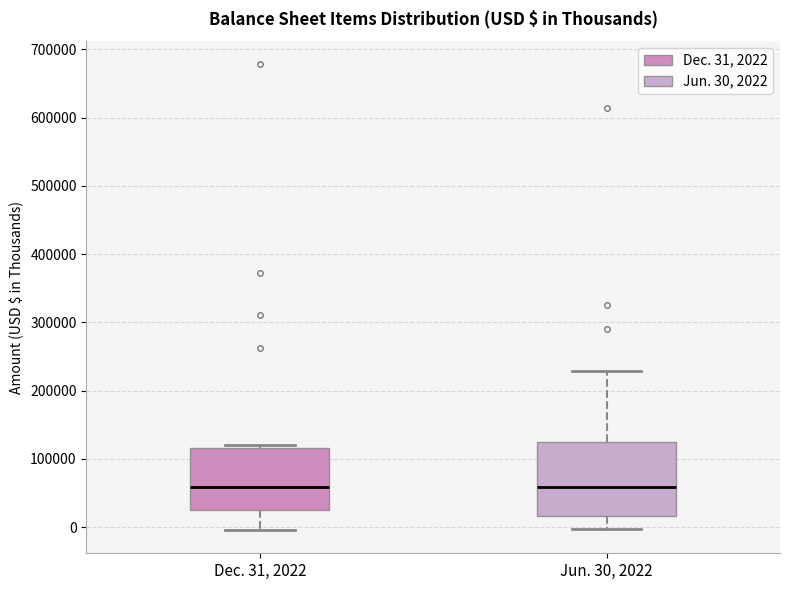

Where is the upper edge of the box for Dec. 31, 2022 on the y-axis? The values are not printed on the chart, so give them approximately, as read against the axis.

120000